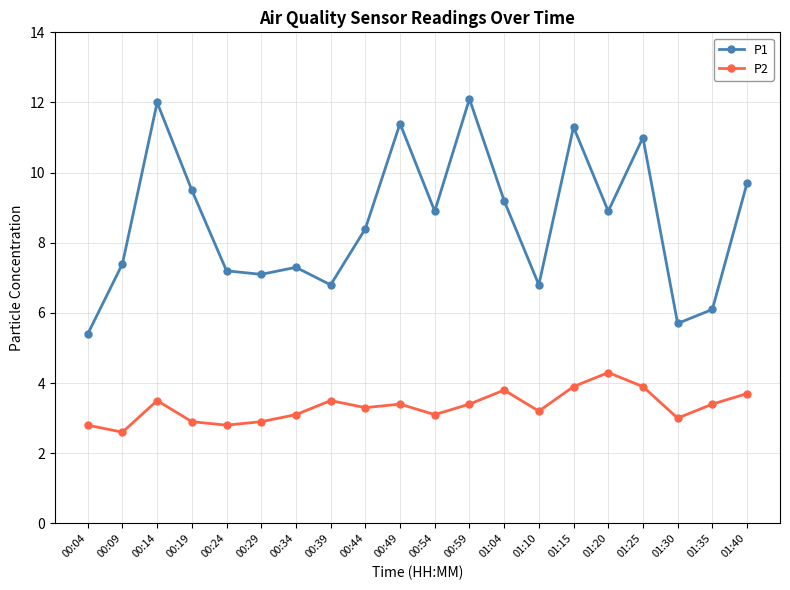

At 01:15, list the series in order from largest to smallest.

P1, P2